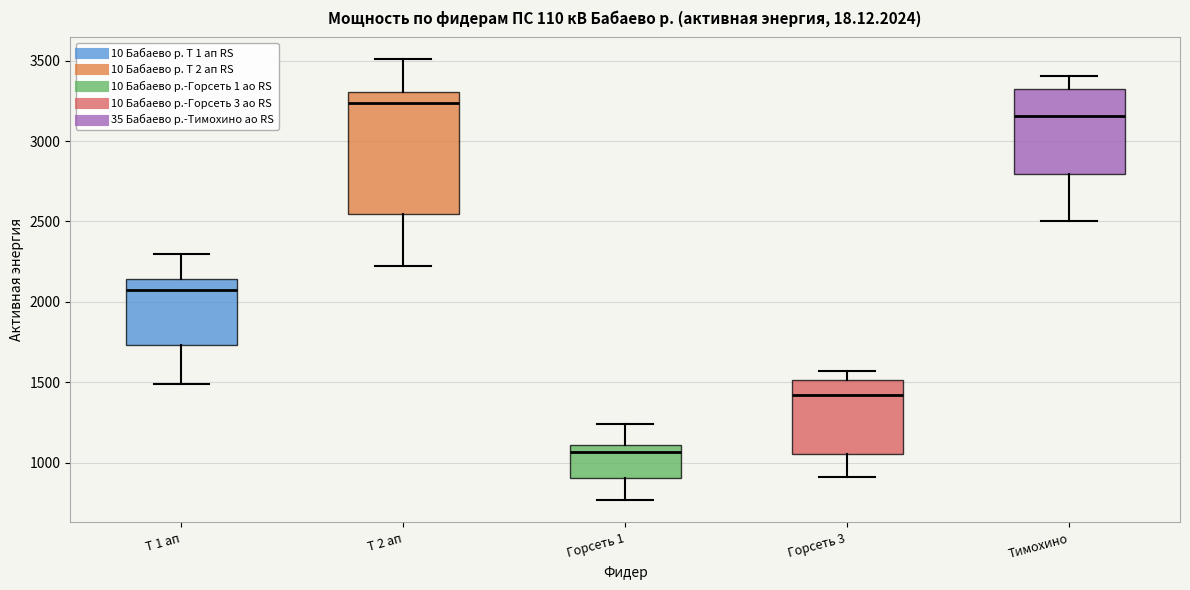

Comparing the boxes themselves (not the whiskers), which one is the tallest?

Т 2 ап